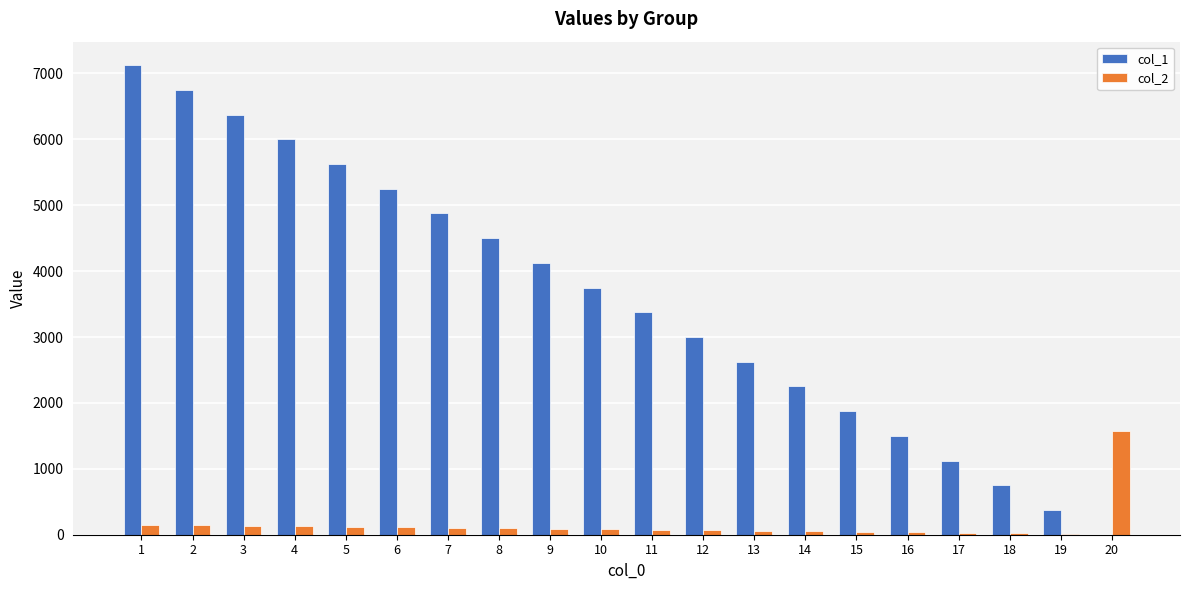

Which series has the largest total across all categories?

col_1